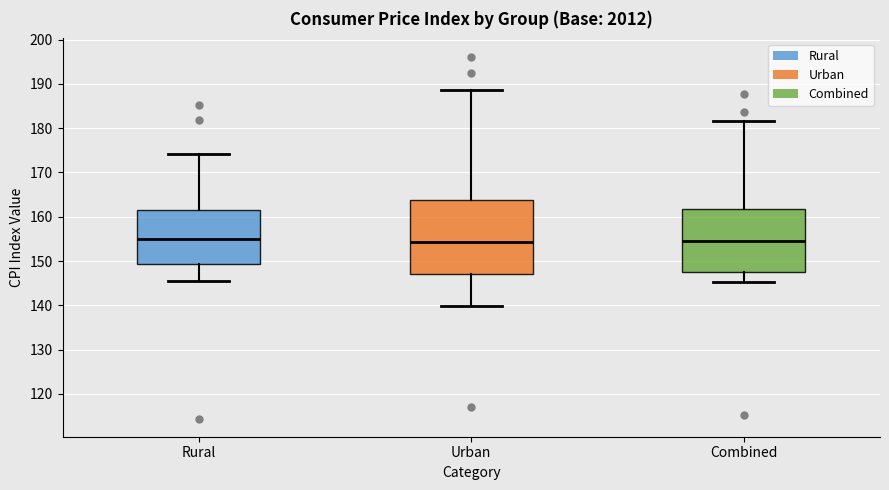

Where is the upper edge of the box for Urban on the y-axis? The values are not printed on the chart, so give them approximately, as read against the axis.

164